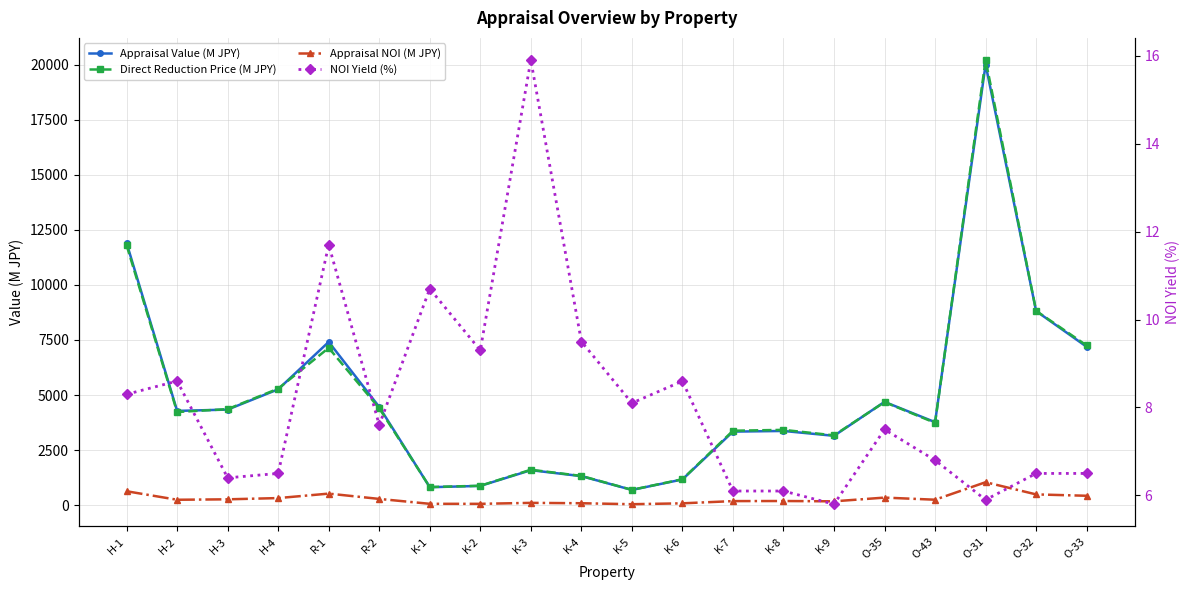

At which category does the chart reach its peak across all series?

O-31